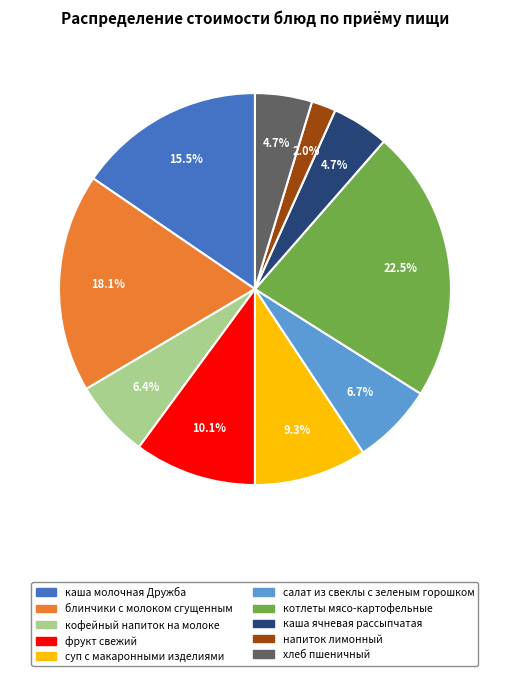

How much of the chart is everything except каша ячневая рассыпчатая?

95.3%